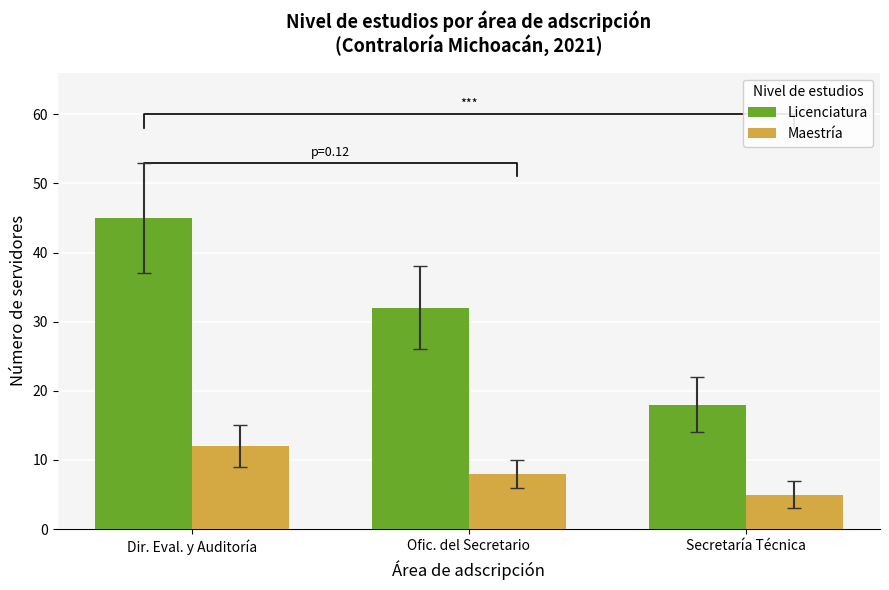

At which label is Maestría closest to 8?

Ofic. del Secretario